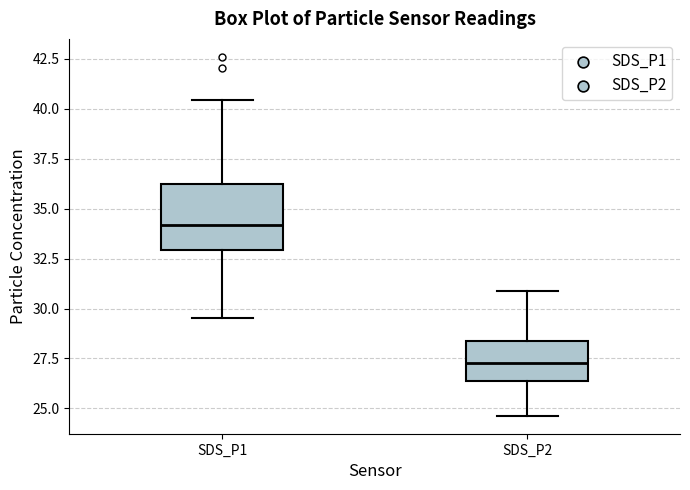

Comparing the boxes themselves (not the whiskers), which one is the tallest?

SDS_P1